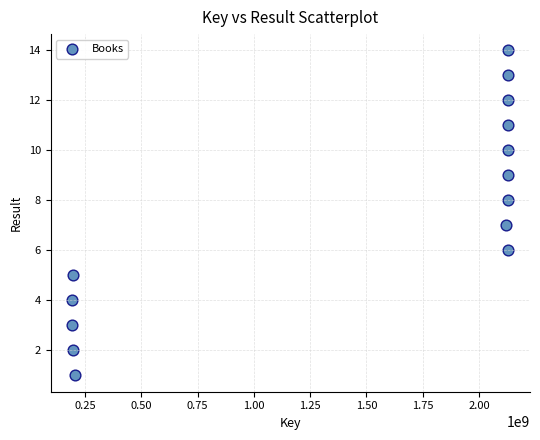

What is the range of Y values (max minus min)?

13